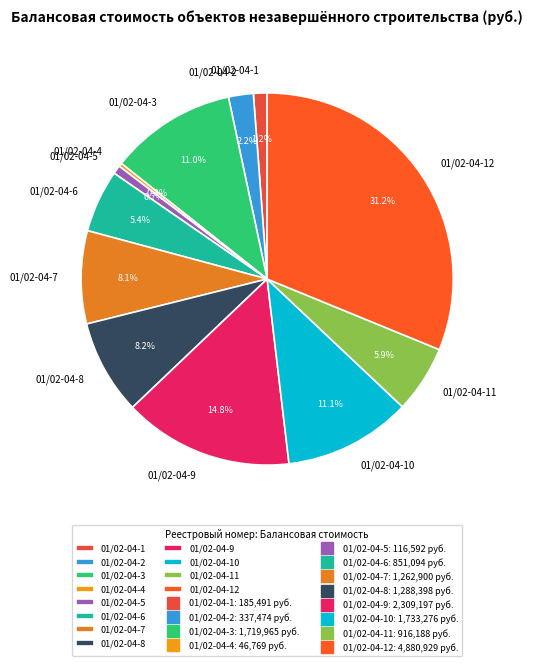

What is the largest slice in the pie chart?

01/02-04-12